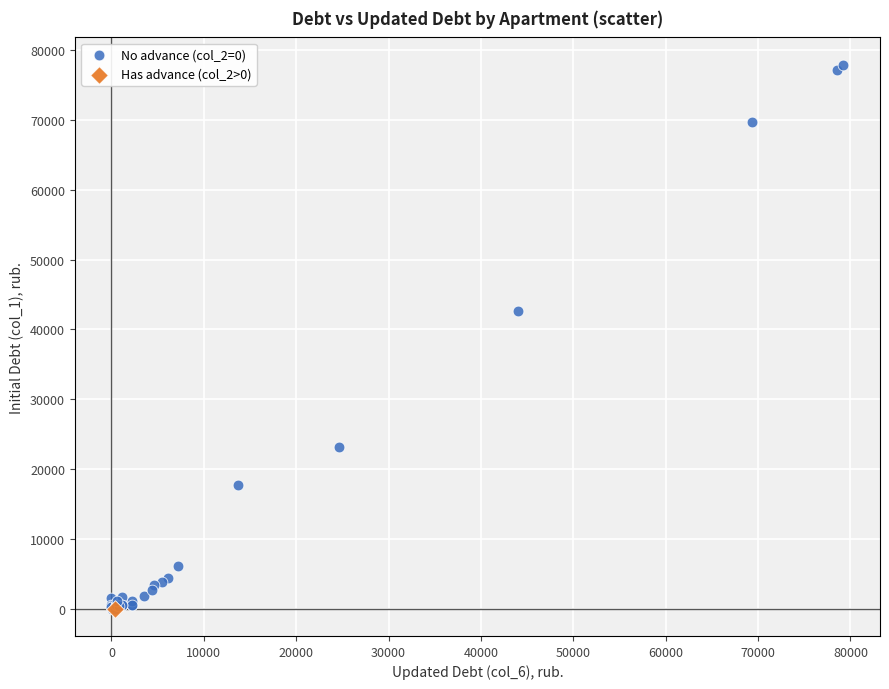

What are all the series names shown in the legend?

No advance (col_2=0), Has advance (col_2>0)